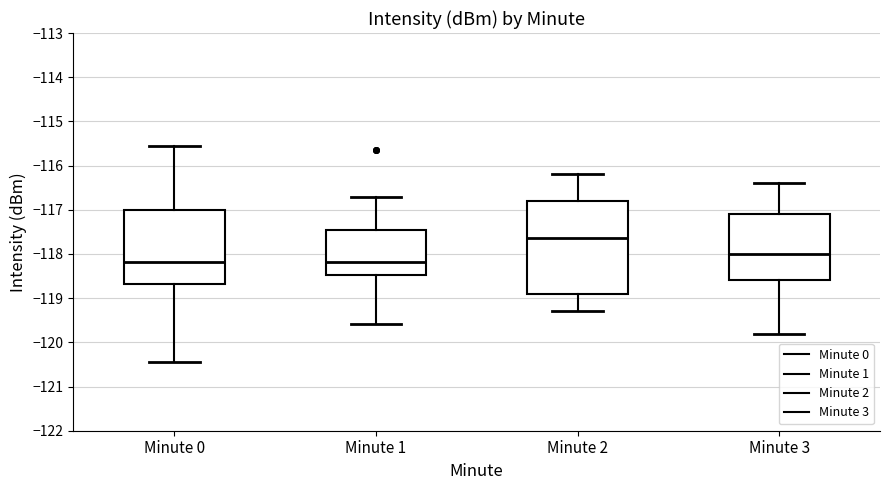

Reading left to right, read every box against the y-axis: the position of its median line, the range the box covers, and the ends of its whiskers. The values are not printed on the chart, so give them approximately, as read against the axis.

Minute 0: median -118.2, box -118.7 to -117.0, whiskers -120.4 to -115.5
Minute 1: median -118.2, box -118.5 to -117.5, whiskers -119.6 to -116.7
Minute 2: median -117.6, box -118.9 to -116.8, whiskers -119.3 to -116.2
Minute 3: median -118.0, box -118.6 to -117.1, whiskers -119.8 to -116.4